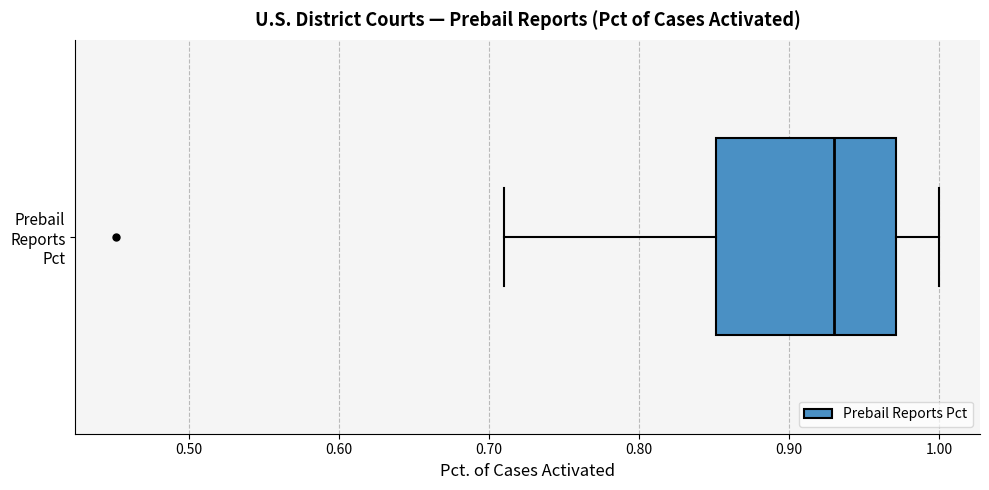

Transcribe this box plot: give where the median line is, the range the box spans, and where the two whiskers end, as read against the x-axis. The values are not printed on the chart, so give them approximately, as read against the axis.

median 0.93, box 0.85 to 0.97, whiskers 0.71 to 1.00